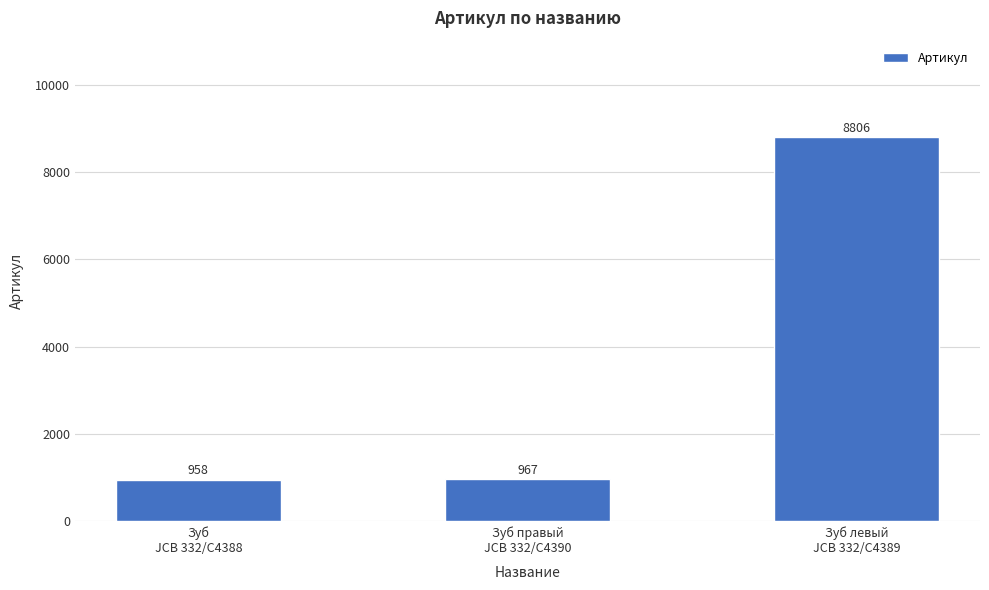

What is the sum of all values?

10731